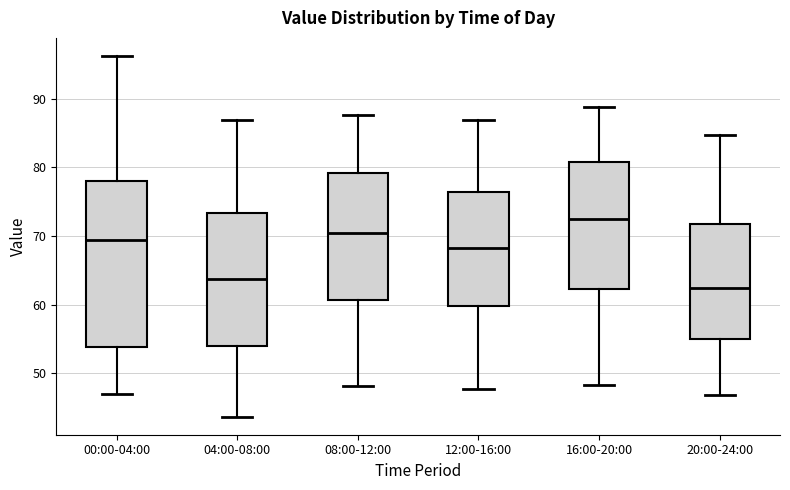

Reading left to right, transcribe this box plot: for each box, give where its median line is, the range the box spans, and where its two whiskers end, as read against the y-axis. The values are not printed on the chart, so give them approximately, as read against the axis.

00:00-04:00: median 69, box 54 to 78, whiskers 47 to 96
04:00-08:00: median 64, box 54 to 73, whiskers 44 to 87
08:00-12:00: median 70, box 61 to 79, whiskers 48 to 88
12:00-16:00: median 68, box 60 to 76, whiskers 48 to 87
16:00-20:00: median 72, box 62 to 81, whiskers 48 to 89
20:00-24:00: median 63, box 55 to 72, whiskers 47 to 85